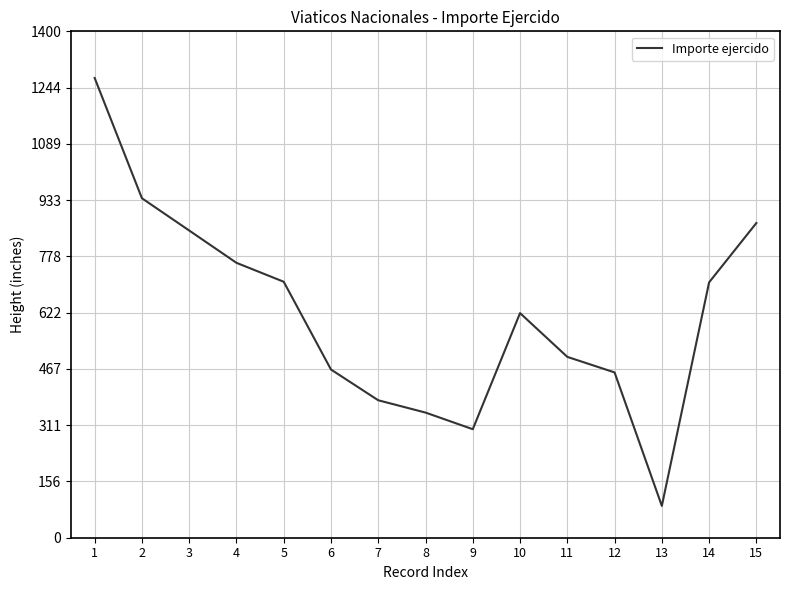

What is the difference between the maximum and minimum values?

1183.0